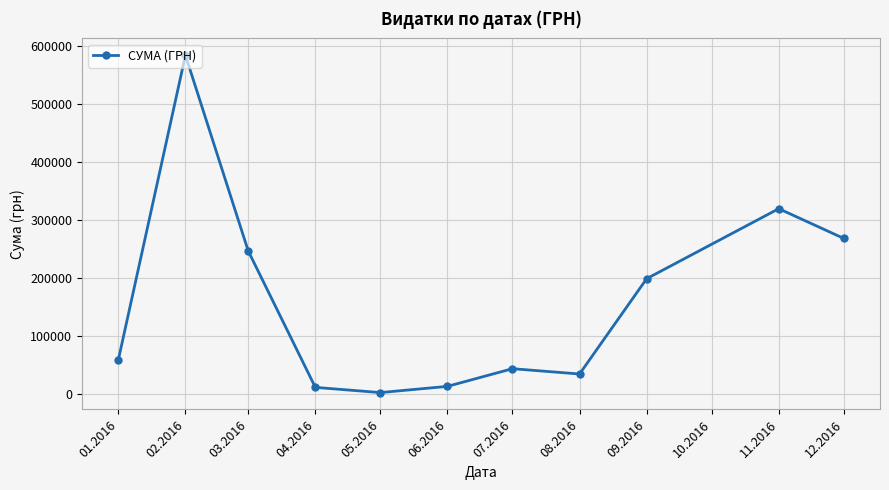

What is the sum of all values?

1785310.7